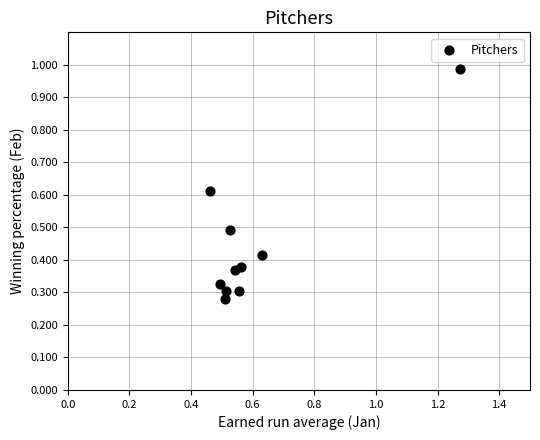

What is the range of X values (max minus min)?

0.8